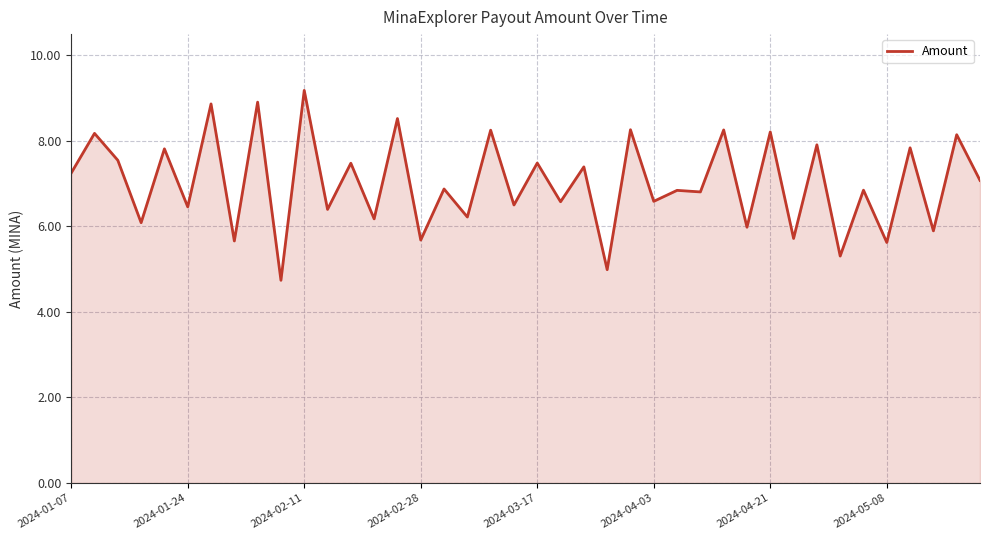

What is the maximum value shown in the chart?

9.2